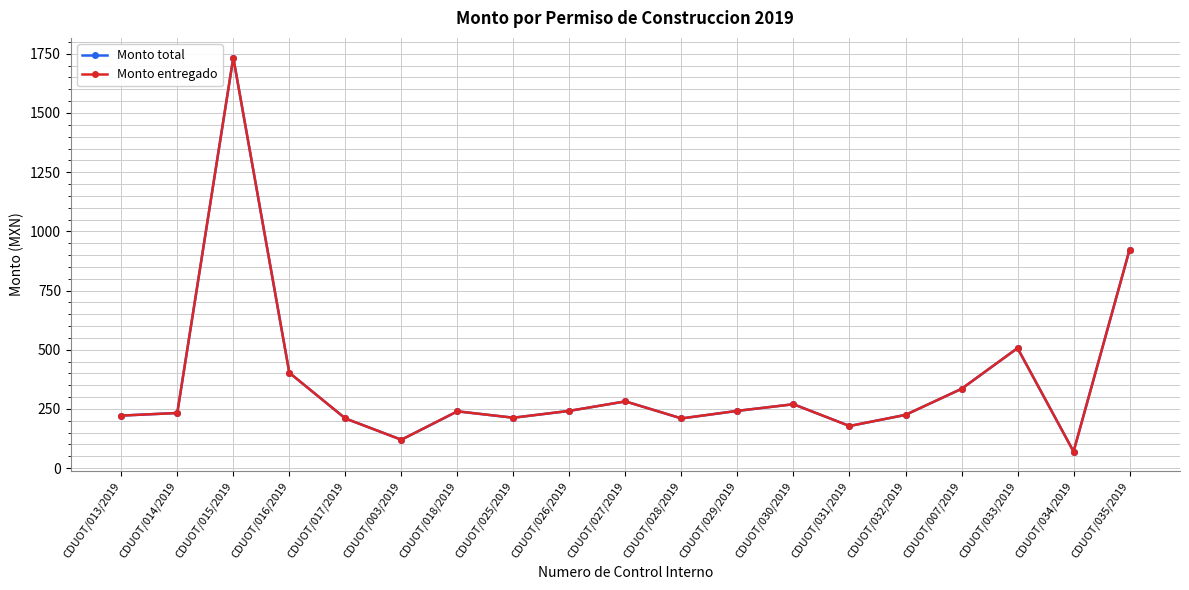

What is the maximum value shown in the chart?

1734